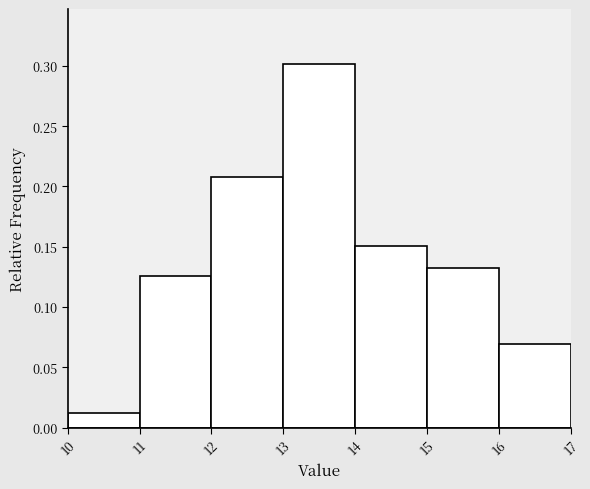

Reading left to right, transcribe this chart: for each bar, give the range it covers on the x-axis and its height. The values are not printed on the chart, so give them approximately, as read against the axis.

10 to 11: 0.015
11 to 12: 0.125
12 to 13: 0.210
13 to 14: 0.300
14 to 15: 0.150
15 to 16: 0.130
16 to 17: 0.070